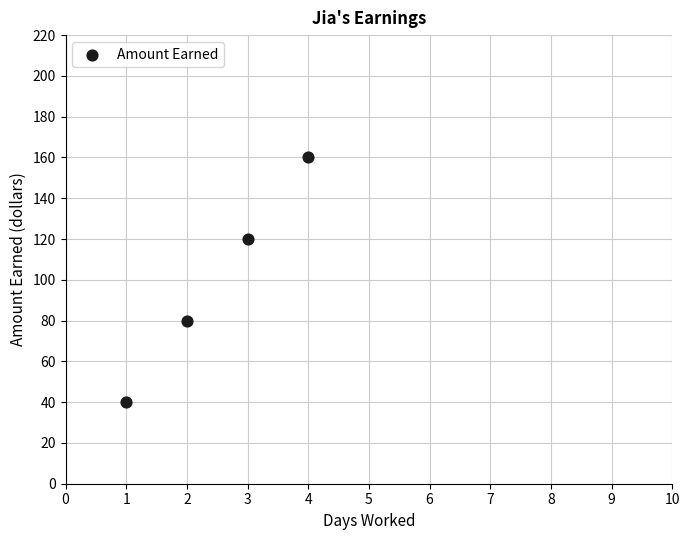

What is the range of X values (max minus min)?

3